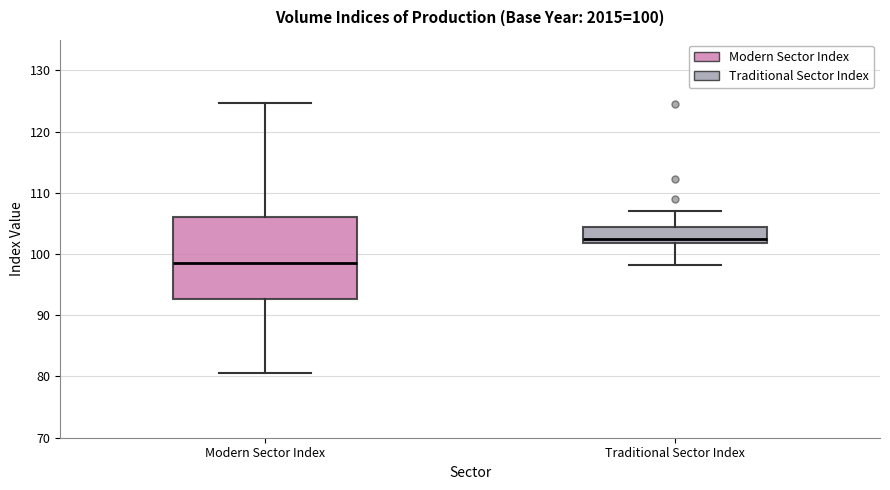

Comparing the boxes themselves (not the whiskers), which one is the tallest?

Modern Sector Index